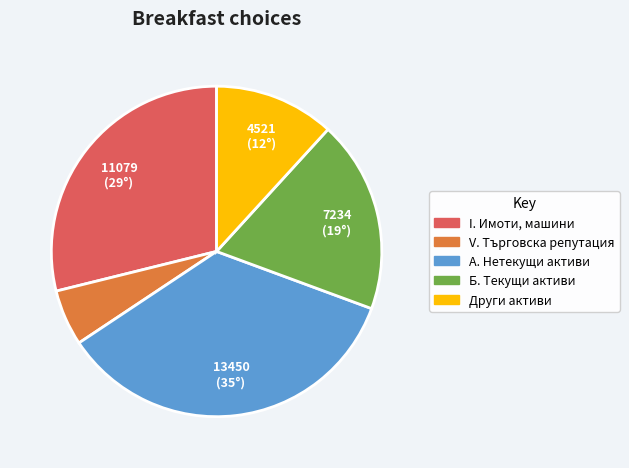

The V. Търговска репутация slice represents 15% of the pie. True or false?

False